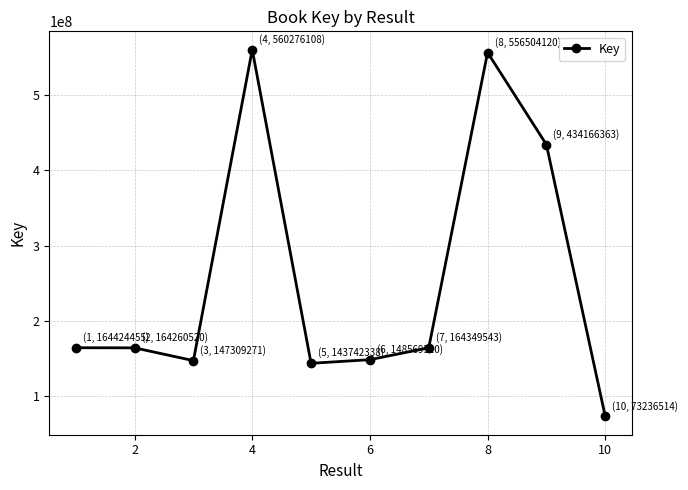

How many interior local valleys (lower than both neighbors) does the data have?

2